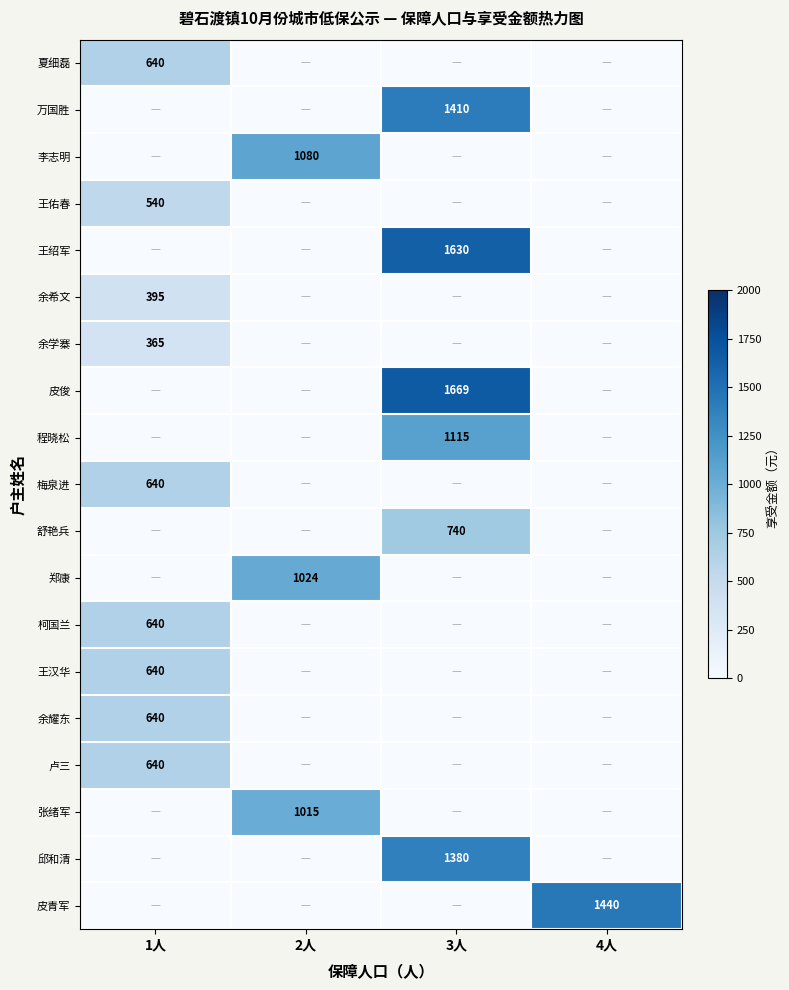

Which category has the lowest value across all series?

2人